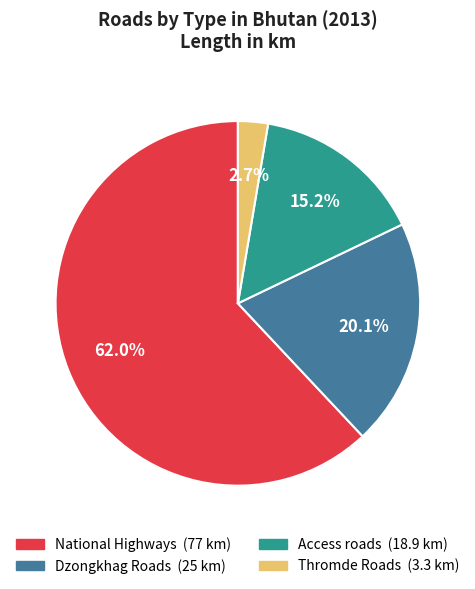

To the nearest percent, what is the difference between the Thromde Roads and Dzongkhag Roads slice percentages?

17%